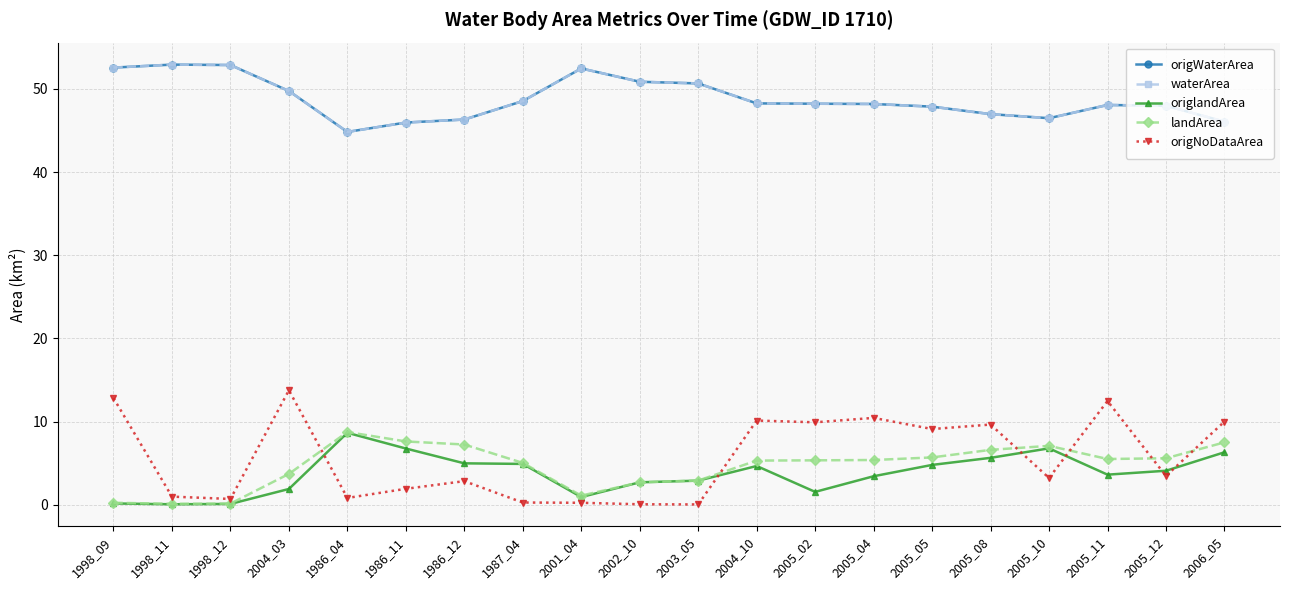

What is the value of the waterArea point at the 16th from the left?

47.0